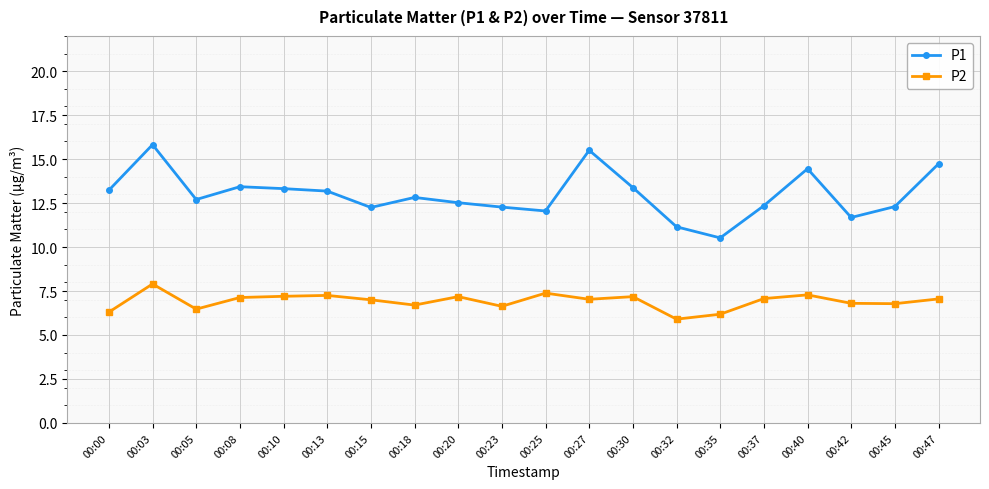

True or false: P1 and P2 intersect in this chart.

False